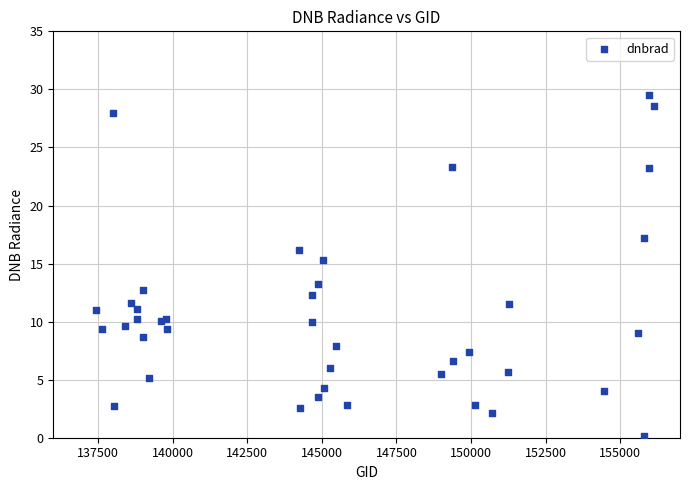

What Y value in the scatter plot is closest to 14?

13.3